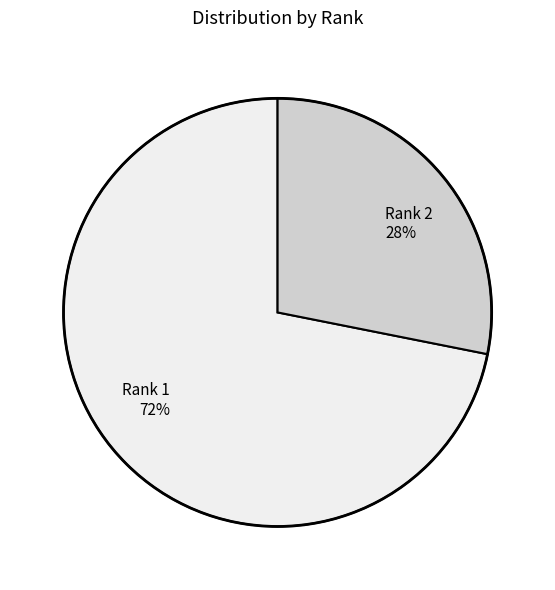

To the nearest percent, what is the difference between the largest and smallest slice percentages?

44%